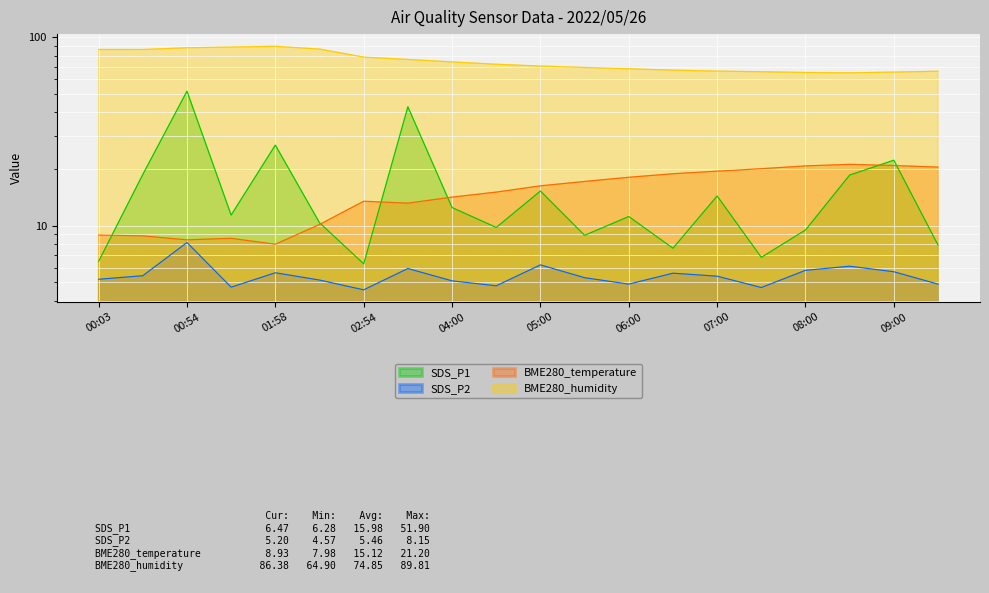

True or false: SDS_P1 and BME280_temperature intersect in this chart.

True